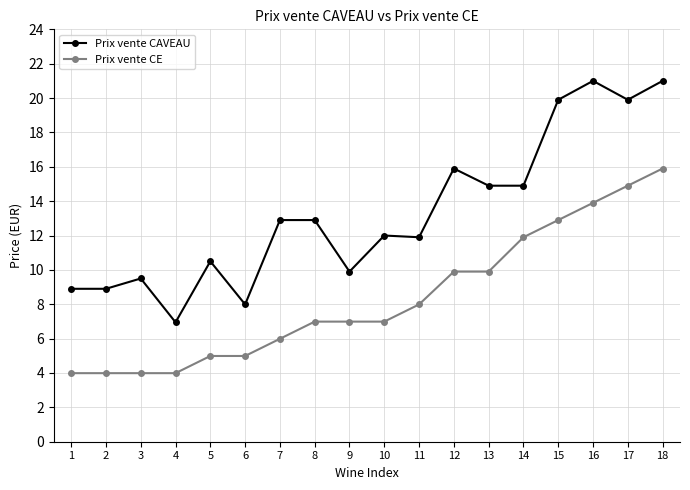

How many values in the Prix vente CE series exceed 6?

11